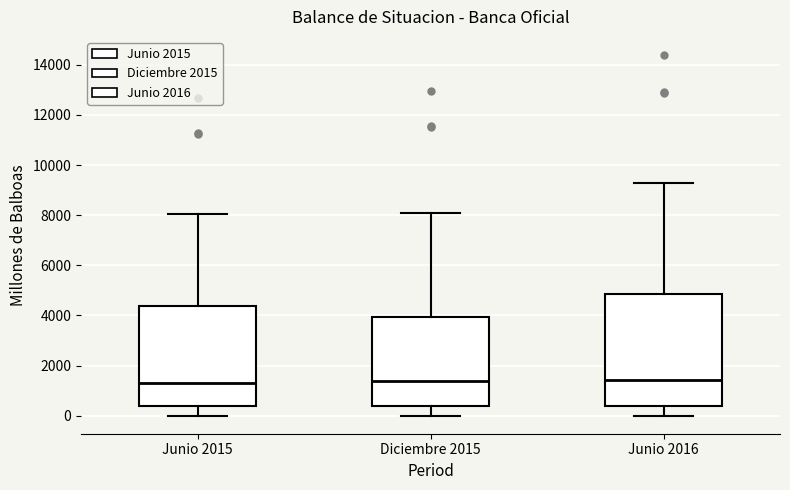

Reading left to right, read every box against the y-axis: the position of its median line, the range the box covers, and the ends of its whiskers. The values are not printed on the chart, so give them approximately, as read against the axis.

Junio 2015: median 1400, box 400 to 4400, whiskers 0 to 8000
Diciembre 2015: median 1400, box 400 to 4000, whiskers 0 to 8200
Junio 2016: median 1400, box 400 to 4800, whiskers 0 to 9200